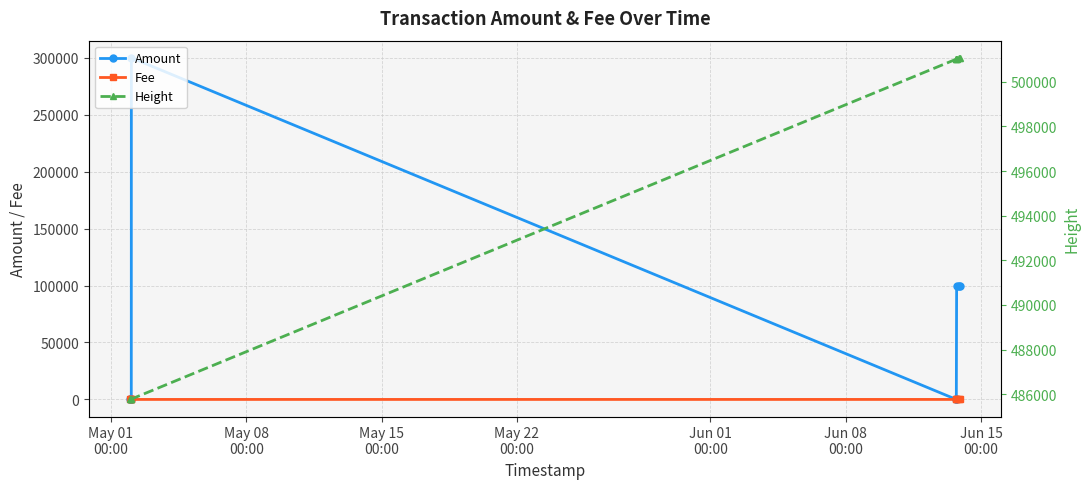

What is the value of the Amount point at the 3rd from the left?

10.0